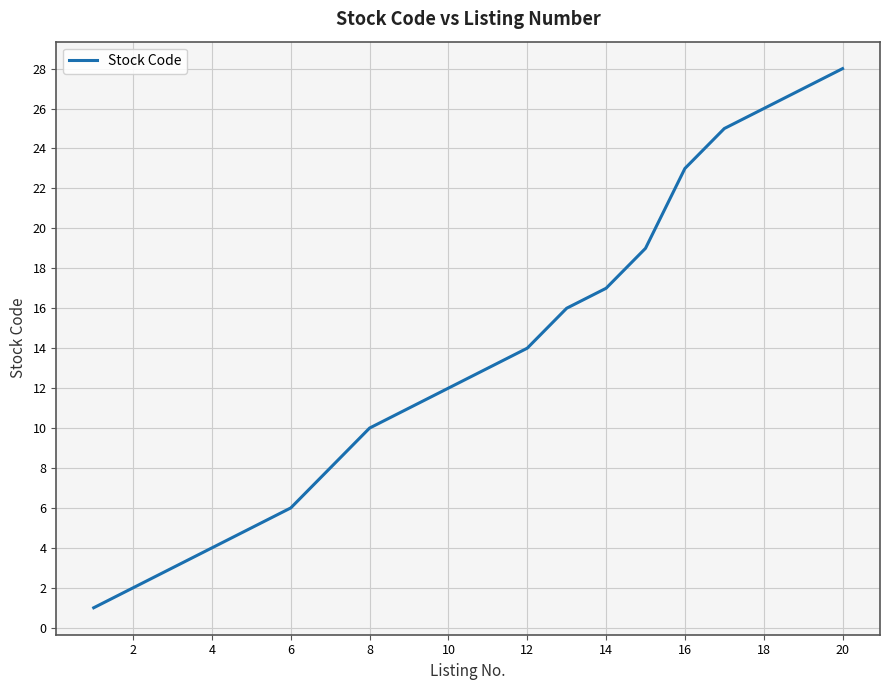

What is the difference between the maximum and minimum values?

27